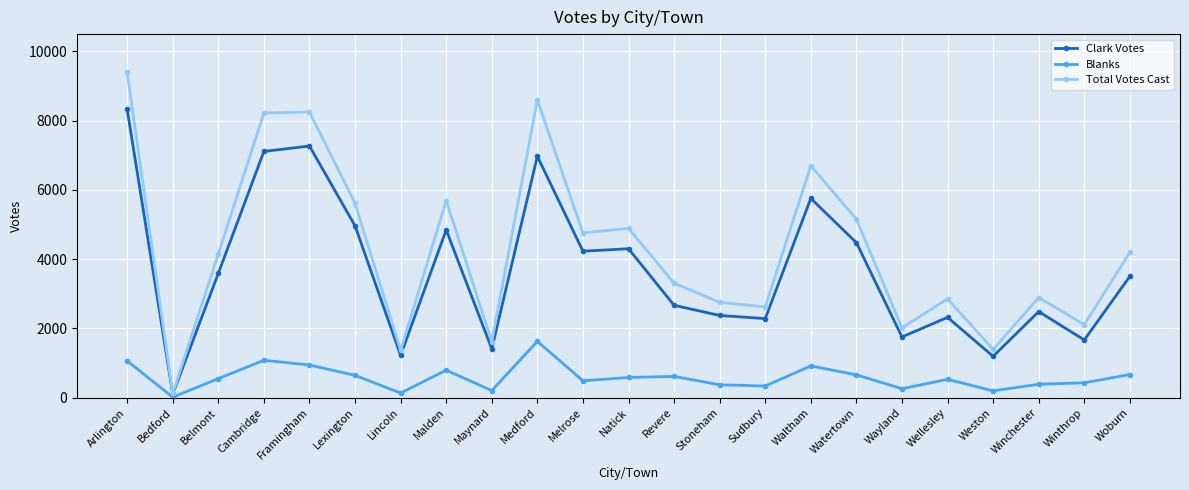

What are all the series names shown in the legend?

Clark Votes, Blanks, Total Votes Cast